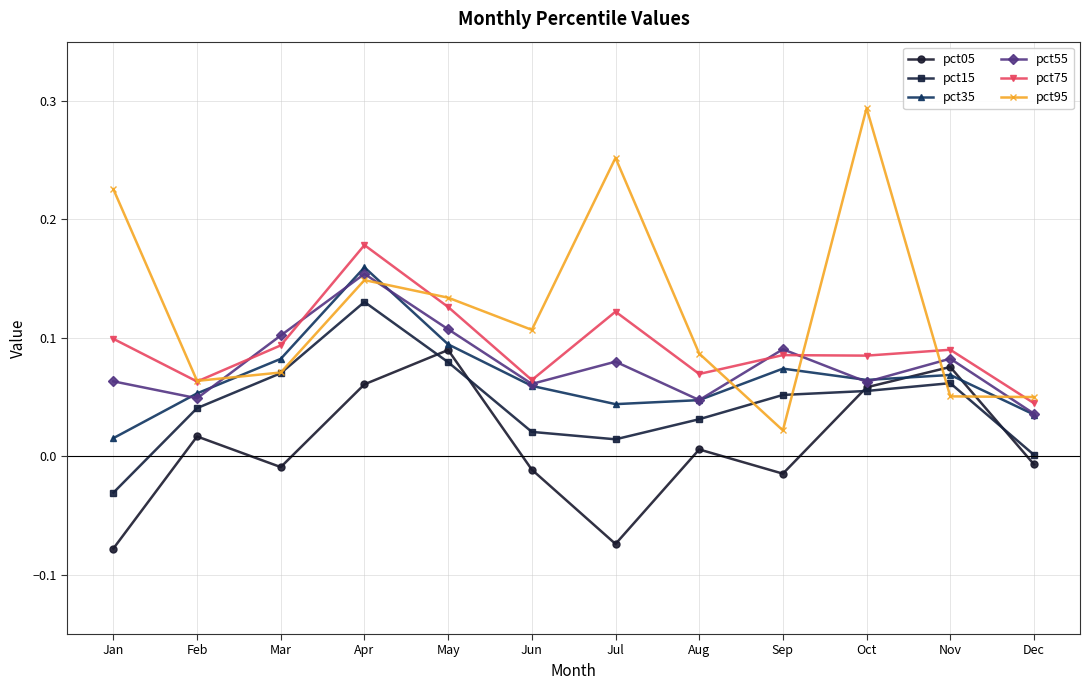

Is it true that pct35 equals 0.0 at Aug?

True